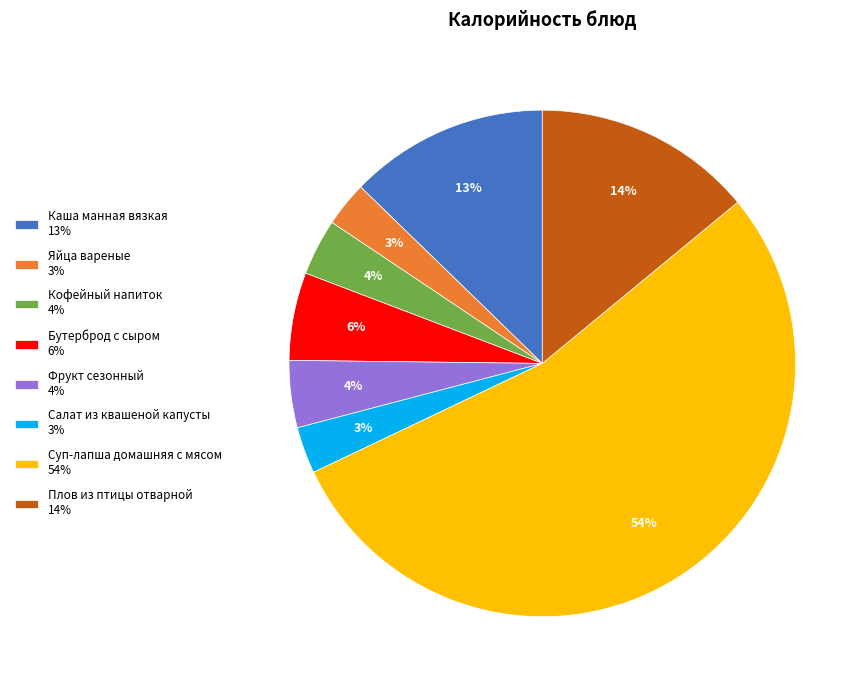

To the nearest percent, what is the difference between the Суп-лапша домашняя с мясом and Каша манная вязкая slice percentages?

41%